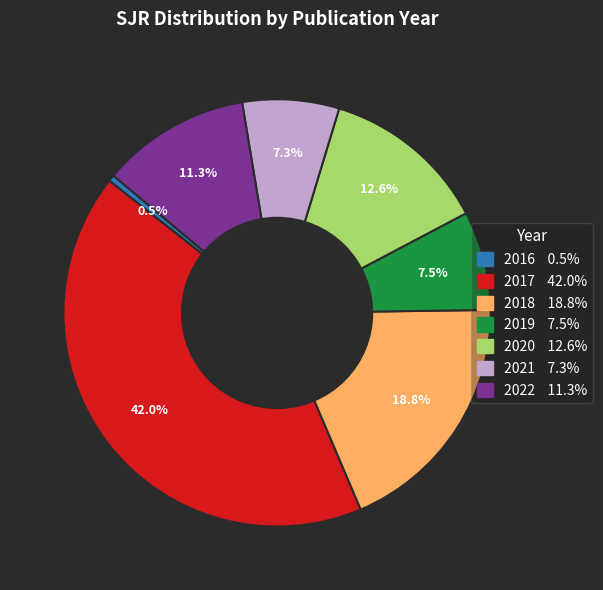

To the nearest percent, what is the difference between the largest and smallest slice percentages?

42%